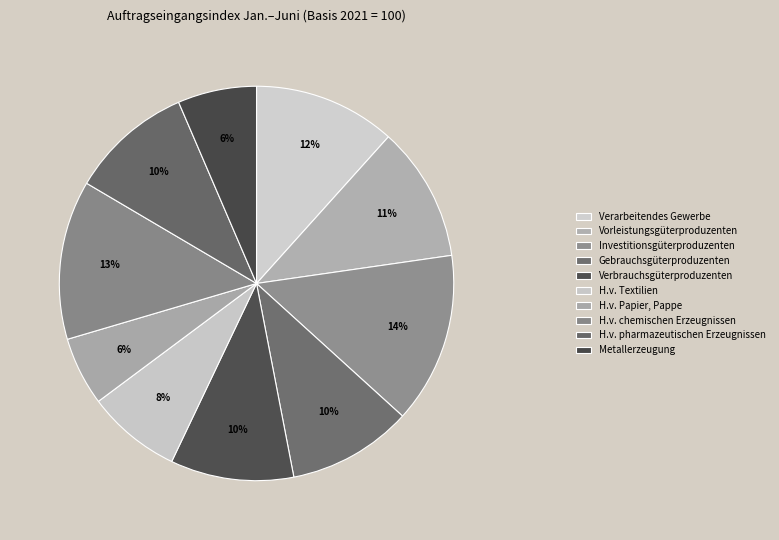

How many segments does this pie chart have?

10